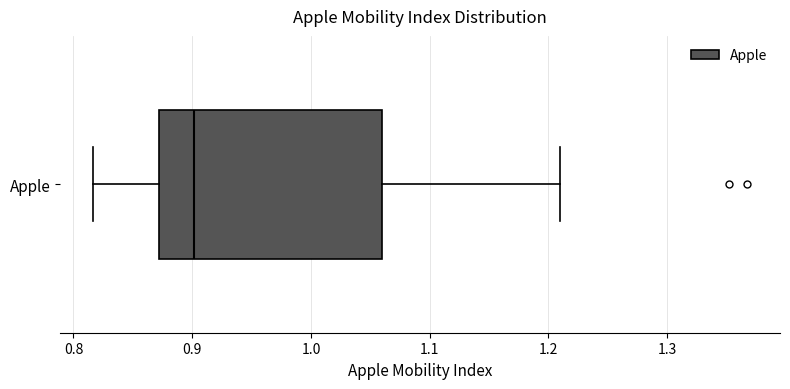

Transcribe this box plot: give where the median line is, the range the box spans, and where the two whiskers end, as read against the x-axis. The values are not printed on the chart, so give them approximately, as read against the axis.

median 0.90, box 0.87 to 1.06, whiskers 0.82 to 1.21